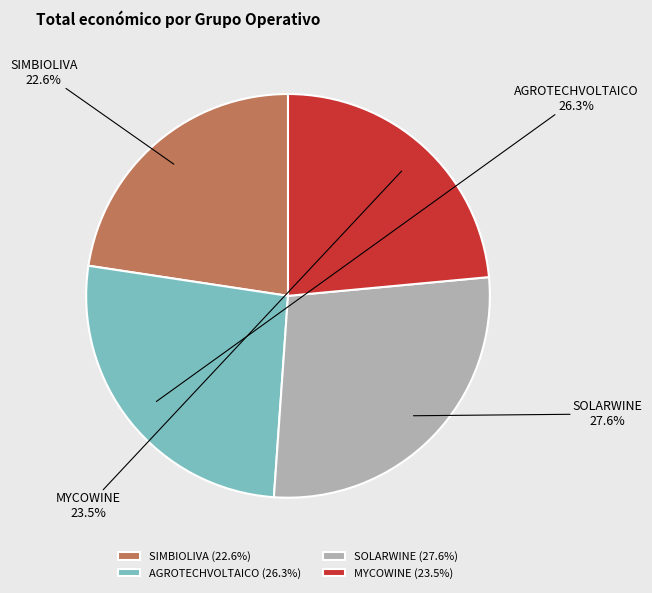

How many slices are in this pie chart?

4